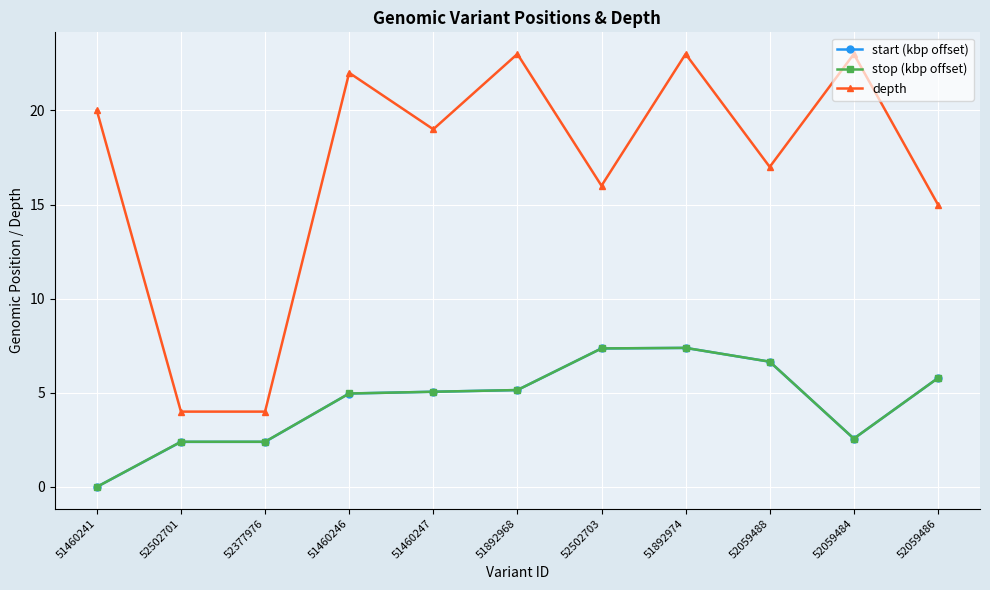

Which category has the lowest value across all series?

51460241